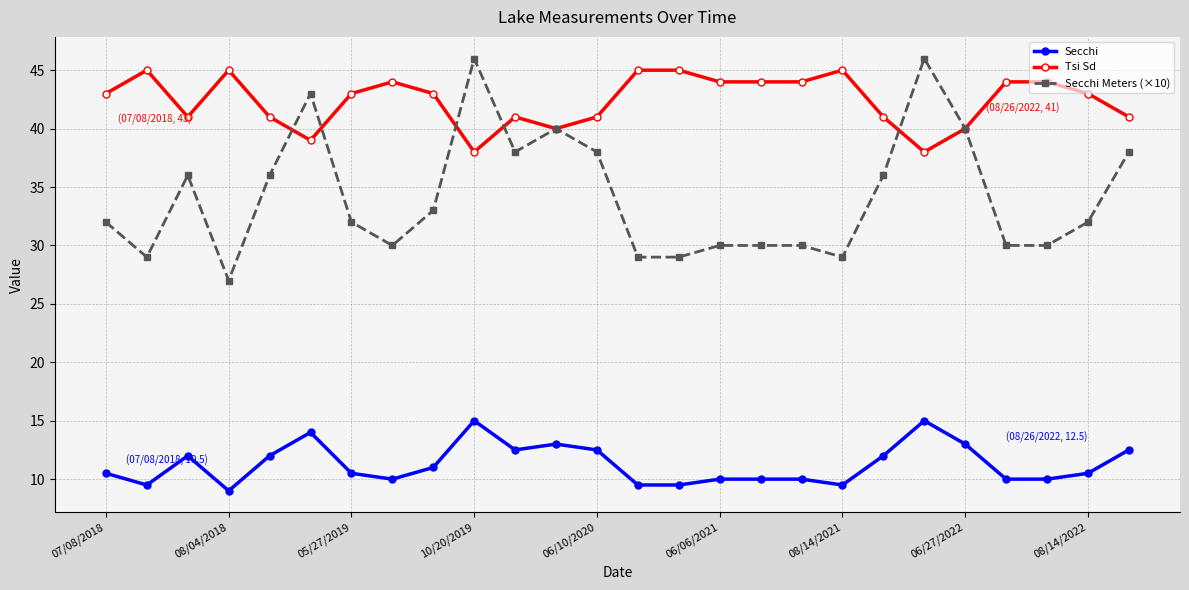

What is the average value of the Secchi Meters (×10) series?

34.2